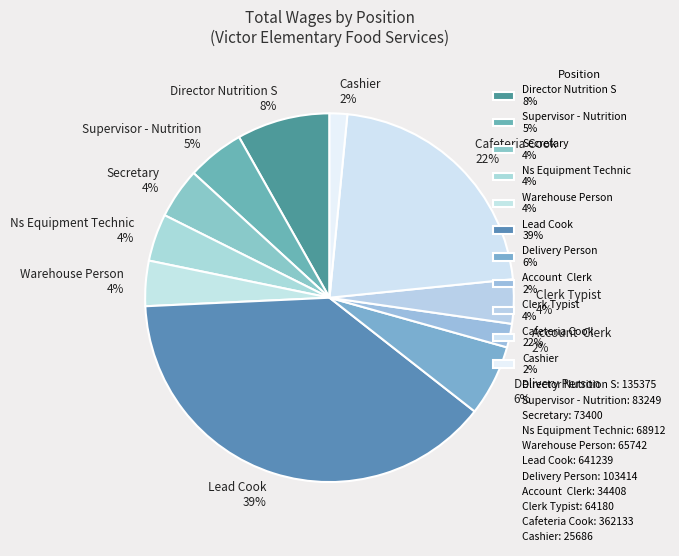

Count the number of slices in the pie.

11